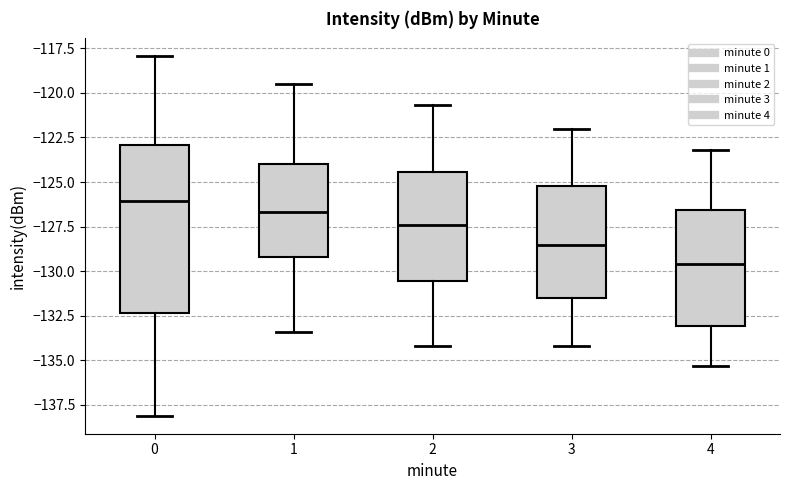

Where does the upper whisker of the box at x = 1 end on the y-axis? The values are not printed on the chart, so give them approximately, as read against the axis.

-119.5